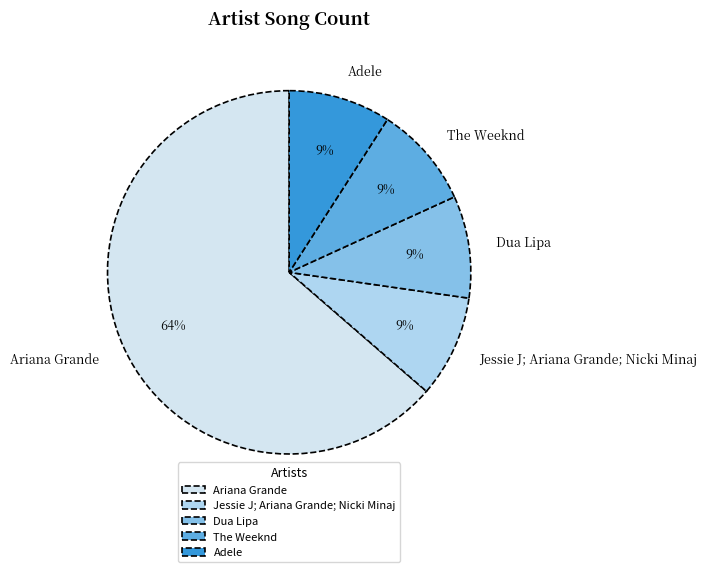

Count the number of slices in the pie.

5